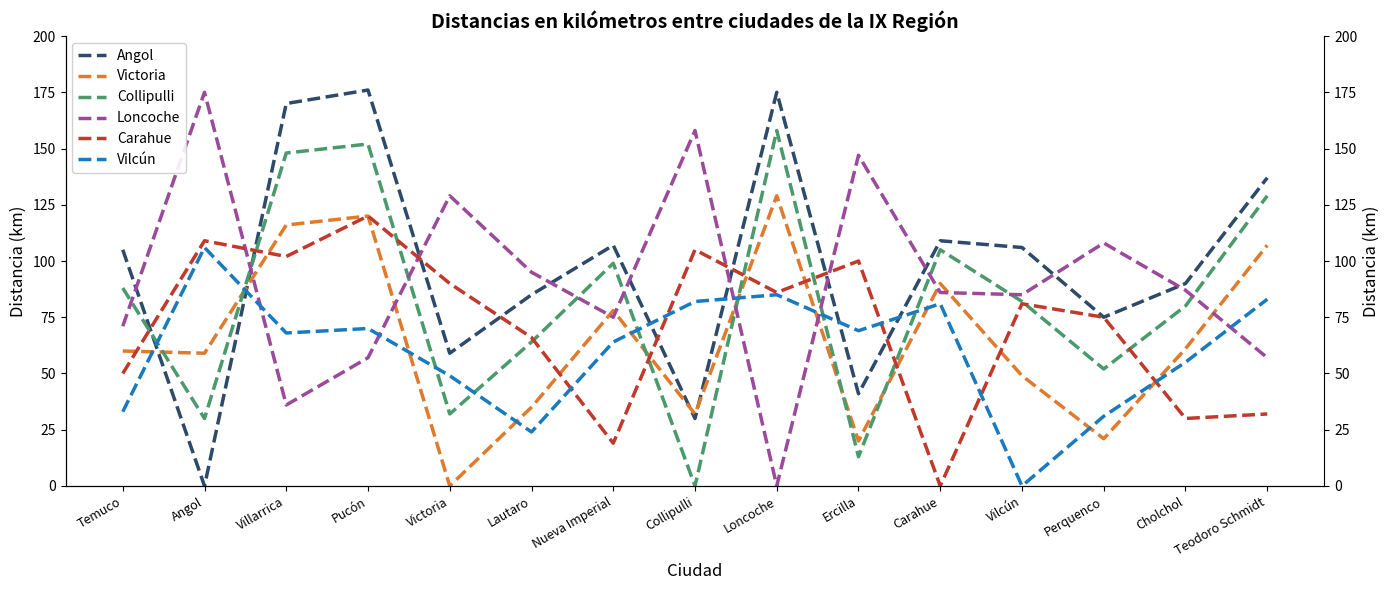

Reading left to right, list all the values displayed in this chart.

Angol: Temuco=105	Angol=0	Villarrica=170	Pucón=176	Victoria=59	Lautaro=85	Nueva Imperial=107	Collipulli=30	Loncoche=175	Ercilla=41	Carahue=109	Vilcún=106	Perquenco=75	Cholchol=90	Teodoro Schmidt=137
Victoria: Temuco=60	Angol=59	Villarrica=116	Pucón=120	Victoria=0	Lautaro=35	Nueva Imperial=78	Collipulli=32	Loncoche=129	Ercilla=20	Carahue=90	Vilcún=49	Perquenco=21	Cholchol=61	Teodoro Schmidt=107
Collipulli: Temuco=88	Angol=30	Villarrica=148	Pucón=152	Victoria=32	Lautaro=64	Nueva Imperial=99	Collipulli=0	Loncoche=158	Ercilla=13	Carahue=105	Vilcún=82	Perquenco=52	Cholchol=80	Teodoro Schmidt=129
Loncoche: Temuco=71	Angol=175	Villarrica=36	Pucón=57	Victoria=129	Lautaro=95	Nueva Imperial=75	Collipulli=158	Loncoche=0	Ercilla=147	Carahue=86	Vilcún=85	Perquenco=108	Cholchol=87	Teodoro Schmidt=57
Carahue: Temuco=50	Angol=109	Villarrica=102	Pucón=120	Victoria=90	Lautaro=66	Nueva Imperial=19	Collipulli=105	Loncoche=86	Ercilla=100	Carahue=0	Vilcún=81	Perquenco=75	Cholchol=30	Teodoro Schmidt=32
Vilcún: Temuco=33	Angol=106	Villarrica=68	Pucón=70	Victoria=49	Lautaro=24	Nueva Imperial=64	Collipulli=82	Loncoche=85	Ercilla=69	Carahue=81	Vilcún=0	Perquenco=31	Cholchol=55	Teodoro Schmidt=83